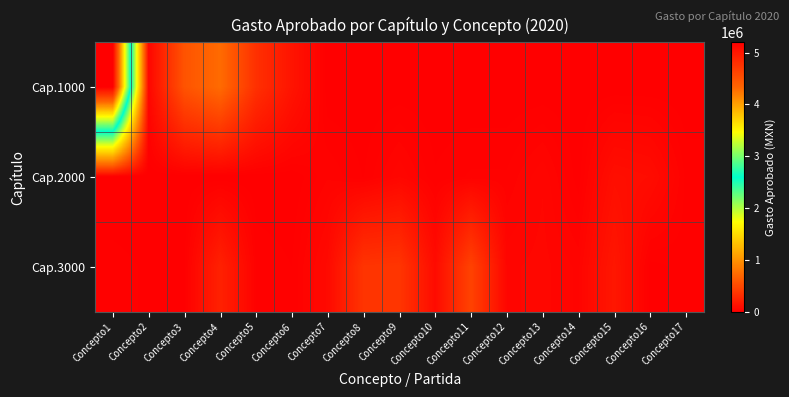

Rank the series by their average value, from highest to lowest.

Cap.1000, Cap.3000, Cap.2000